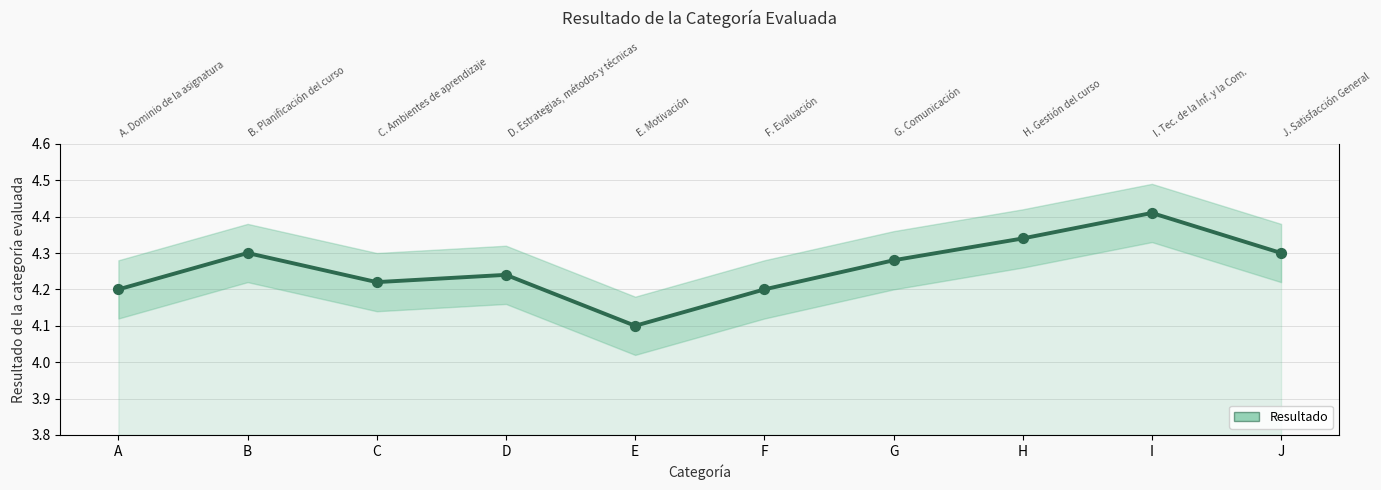

What is the change in value from A to B?

+0.1